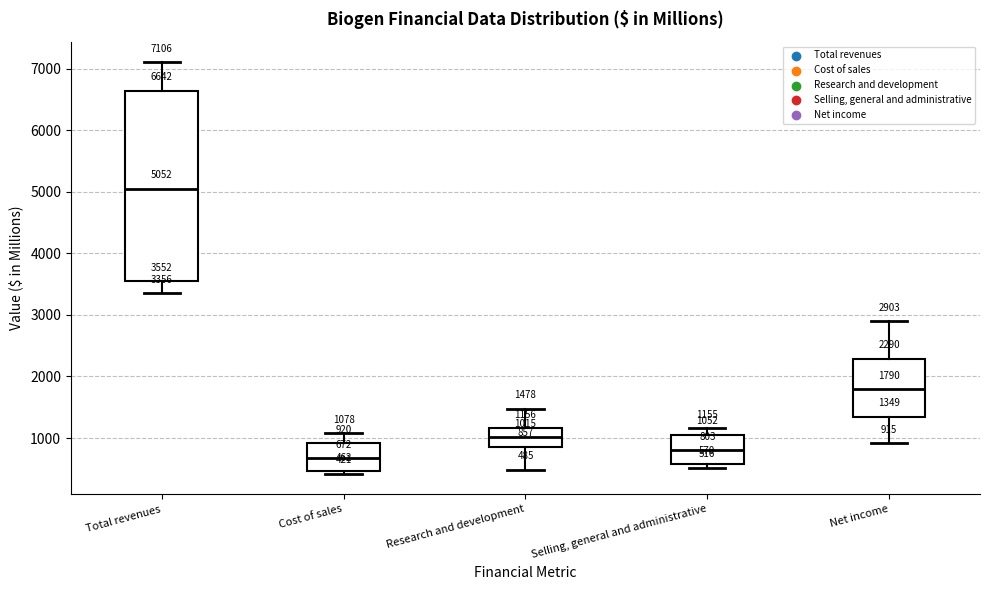

Which box is the tallest, from its lower edge to its upper edge?

Total revenues